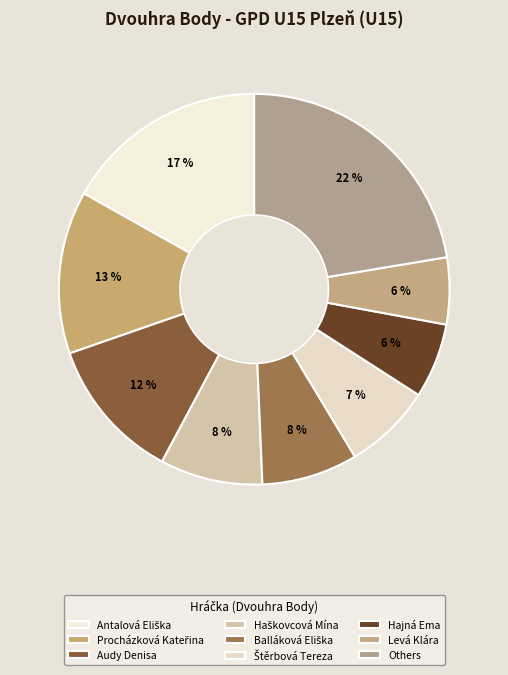

How many slices are in this pie chart?

9